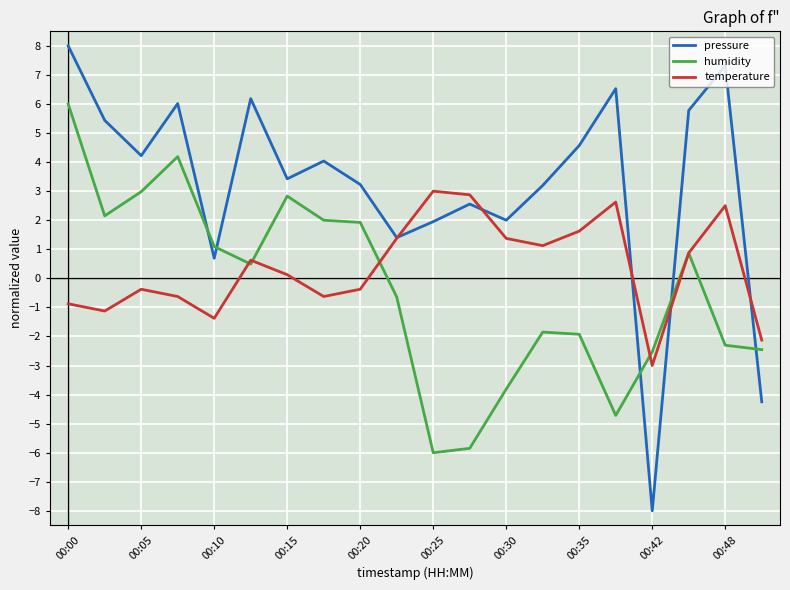

How many intersections are there between humidity and pressure?

5